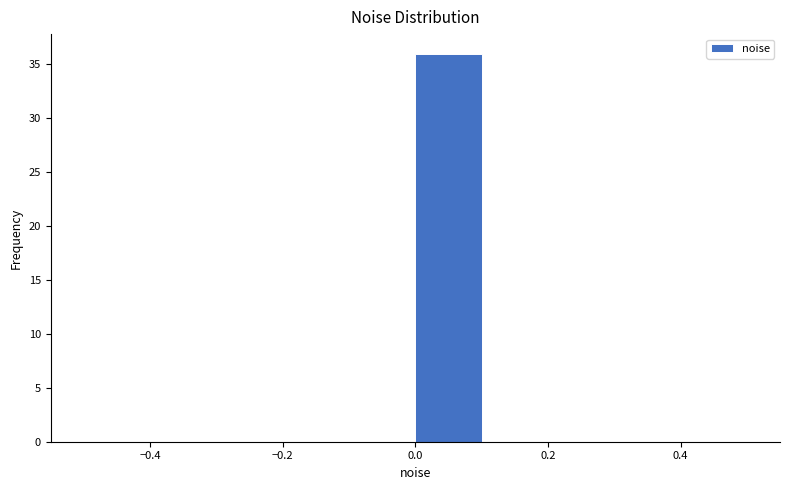

What is the height of the bar covering 0.0 to 0.1 on the x-axis? The values are not printed on the chart, so give them approximately, as read against the axis.

36